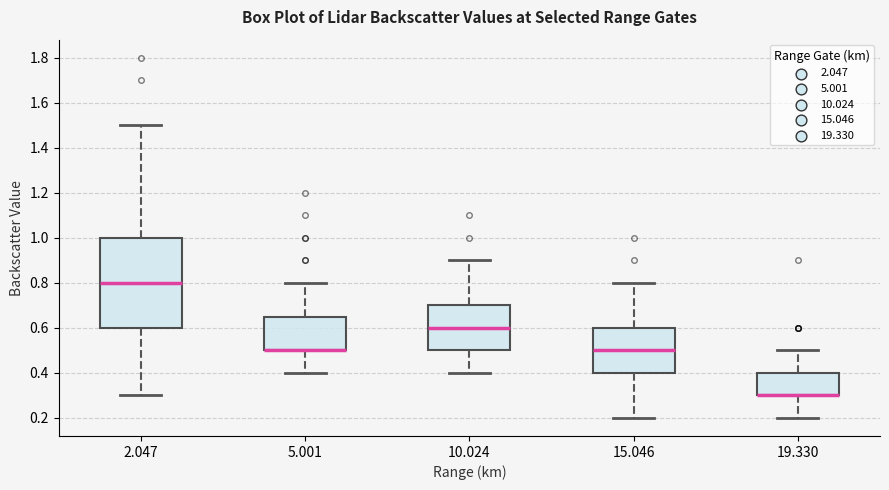

Which box is the tallest, from its lower edge to its upper edge?

2.047